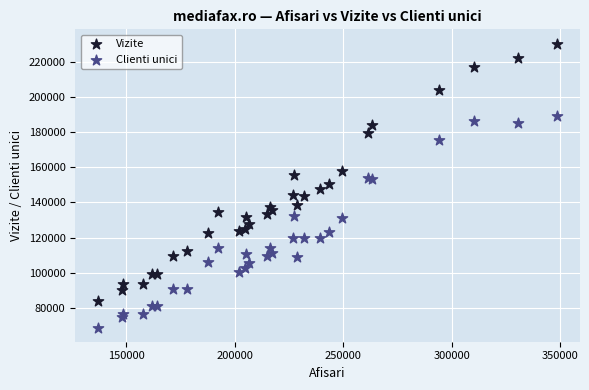

Which series reaches the minimum Y coordinate?

Clienti unici